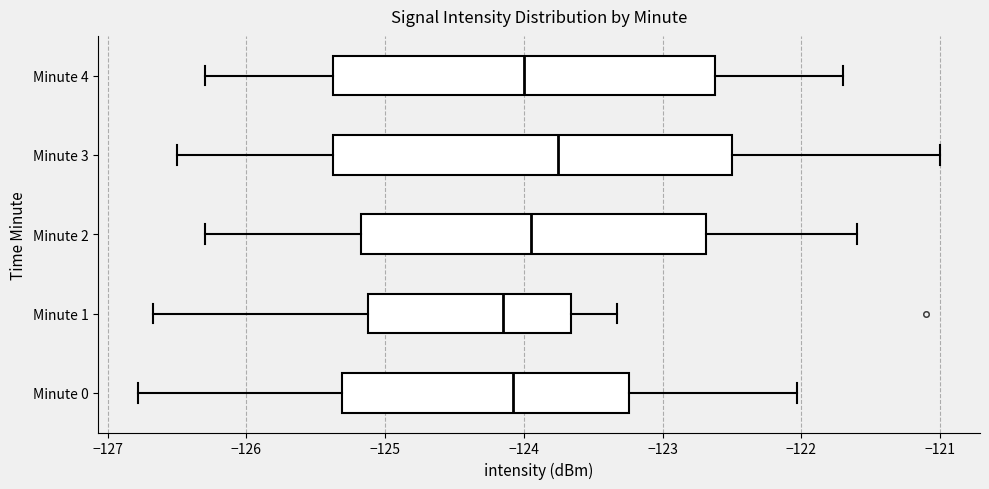

Reading bottom to top, read every box against the x-axis: the position of its median line, the range the box covers, and the ends of its whiskers. The values are not printed on the chart, so give them approximately, as read against the axis.

Minute 0: median -124.1, box -125.3 to -123.2, whiskers -126.8 to -122.0
Minute 1: median -124.1, box -125.1 to -123.7, whiskers -126.7 to -123.3
Minute 2: median -123.9, box -125.2 to -122.7, whiskers -126.3 to -121.6
Minute 3: median -123.7, box -125.4 to -122.5, whiskers -126.5 to -121.0
Minute 4: median -124.0, box -125.4 to -122.6, whiskers -126.3 to -121.7